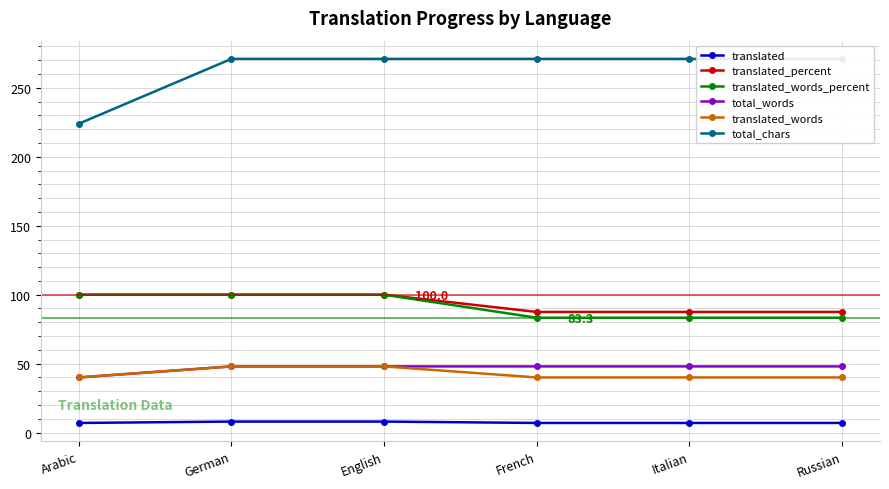

Where is total_chars nearest to the value 247?

Arabic